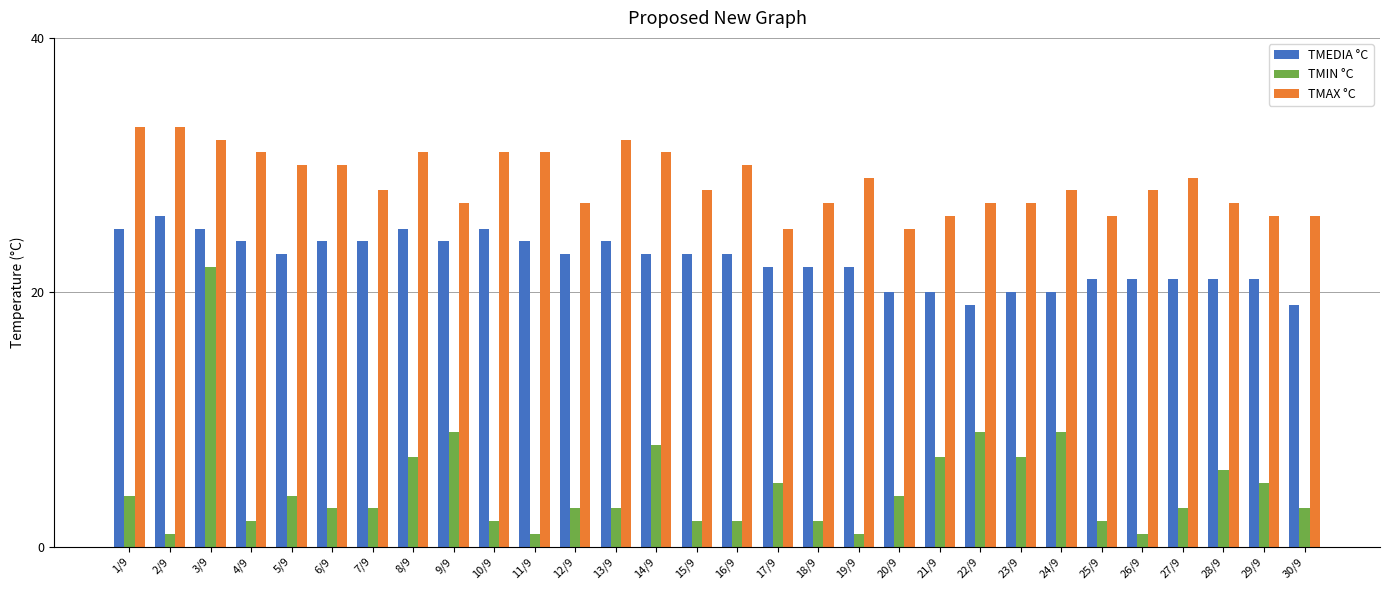

At 22/9, list the series in order from smallest to largest.

TMIN °C, TMEDIA °C, TMAX °C